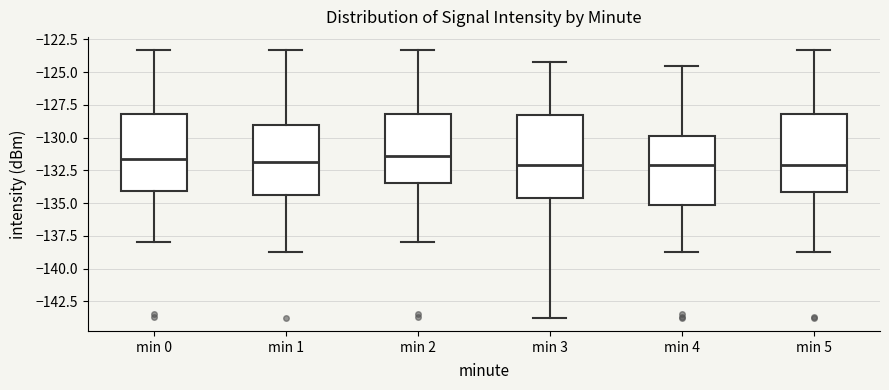

Reading left to right, transcribe this box plot: for each box, give where its median line is, the range the box spans, and where its two whiskers end, as read against the y-axis. The values are not printed on the chart, so give them approximately, as read against the axis.

min 0: median -131.5, box -134.0 to -128.0, whiskers -138.0 to -123.5
min 1: median -132.0, box -134.5 to -129.0, whiskers -139.0 to -123.5
min 2: median -131.5, box -133.5 to -128.0, whiskers -138.0 to -123.5
min 3: median -132.0, box -134.5 to -128.5, whiskers -143.5 to -124.0
min 4: median -132.0, box -135.0 to -130.0, whiskers -139.0 to -124.5
min 5: median -132.0, box -134.0 to -128.0, whiskers -139.0 to -123.5